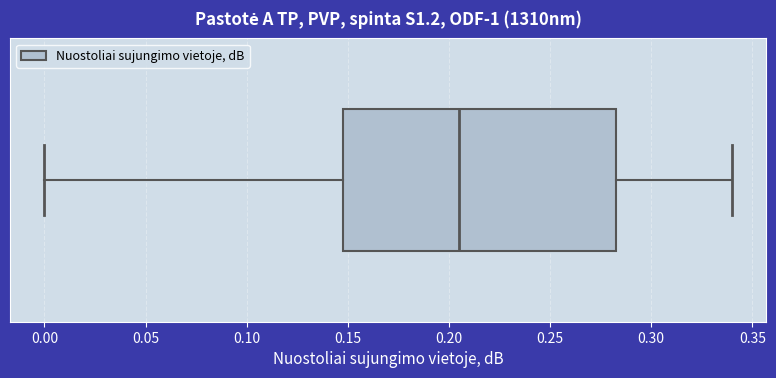

Transcribe this box plot: give where the median line is, the range the box spans, and where the two whiskers end, as read against the x-axis. The values are not printed on the chart, so give them approximately, as read against the axis.

median 0.205, box 0.150 to 0.285, whiskers 0.000 to 0.340